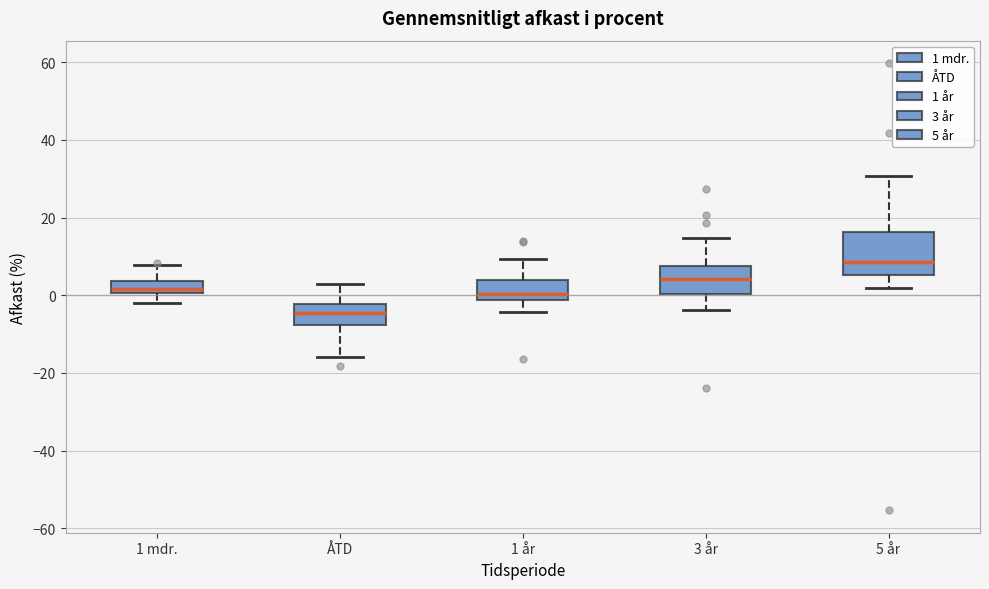

Reading left to right, transcribe this box plot: for each box, give where its median line is, the range the box spans, and where its two whiskers end, as read against the y-axis. The values are not printed on the chart, so give them approximately, as read against the axis.

1 mdr.: median 2, box 0 to 4, whiskers -2 to 8
ÅTD: median -4, box -8 to -2, whiskers -16 to 2
1 år: median 0, box -2 to 4, whiskers -4 to 10
3 år: median 4, box 0 to 8, whiskers -4 to 14
5 år: median 8, box 6 to 16, whiskers 2 to 30